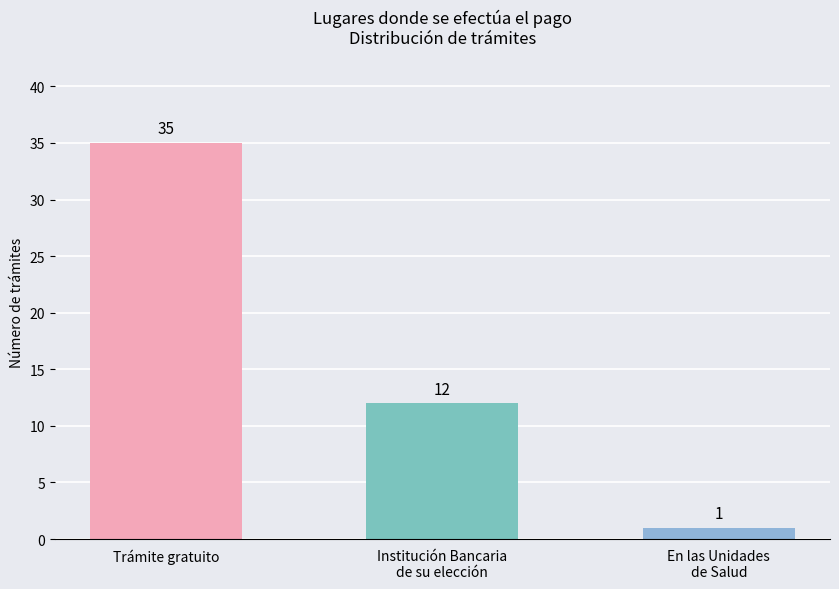

What is the average value?

16